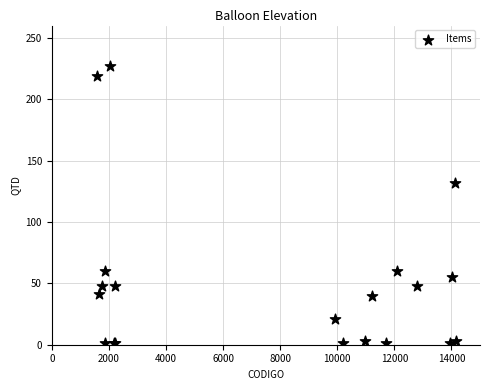

What Y value in the scatter plot is closest to 114?

132